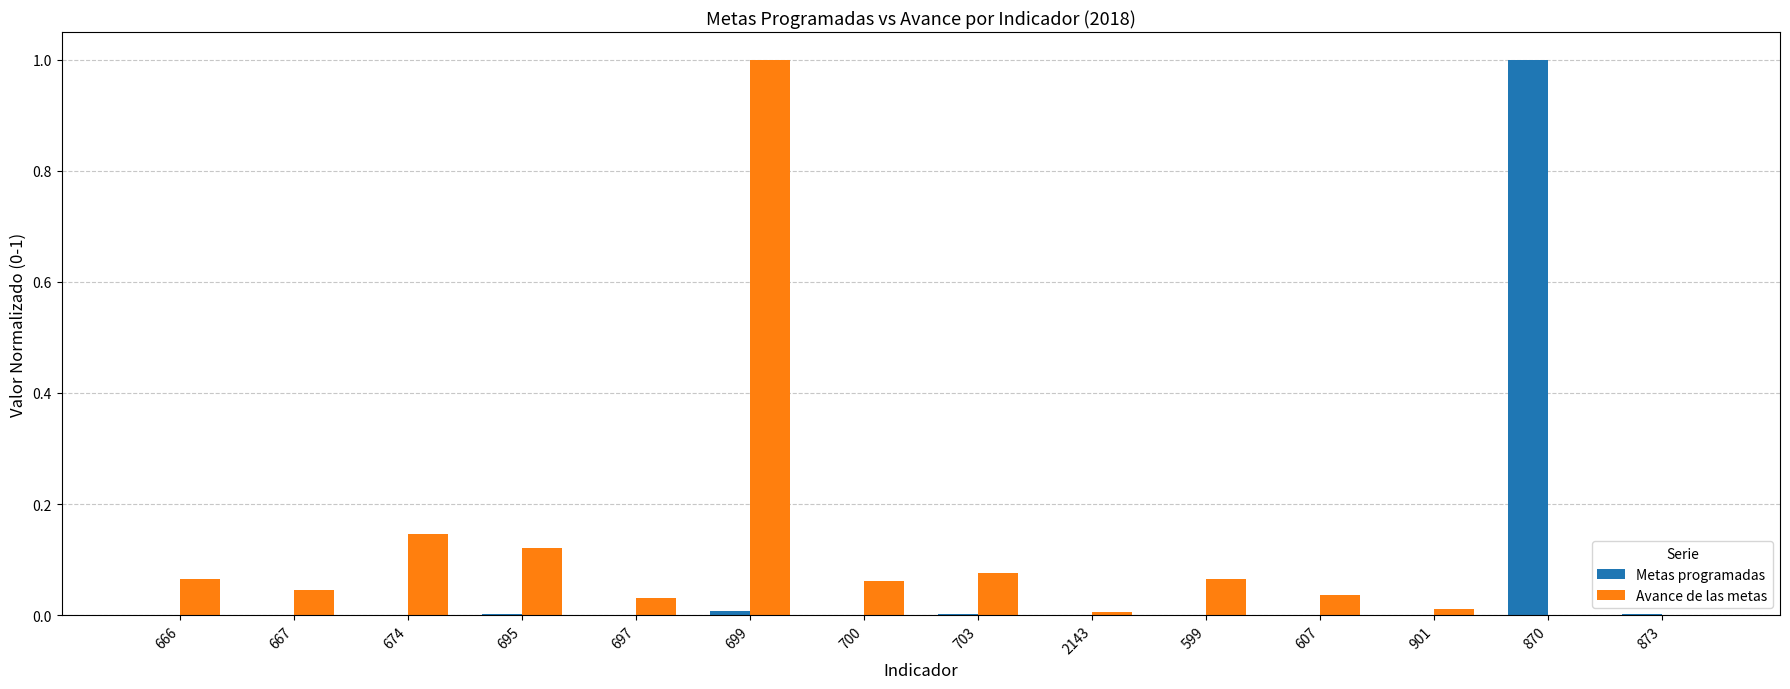

Does the chart contain stacked bars?

No